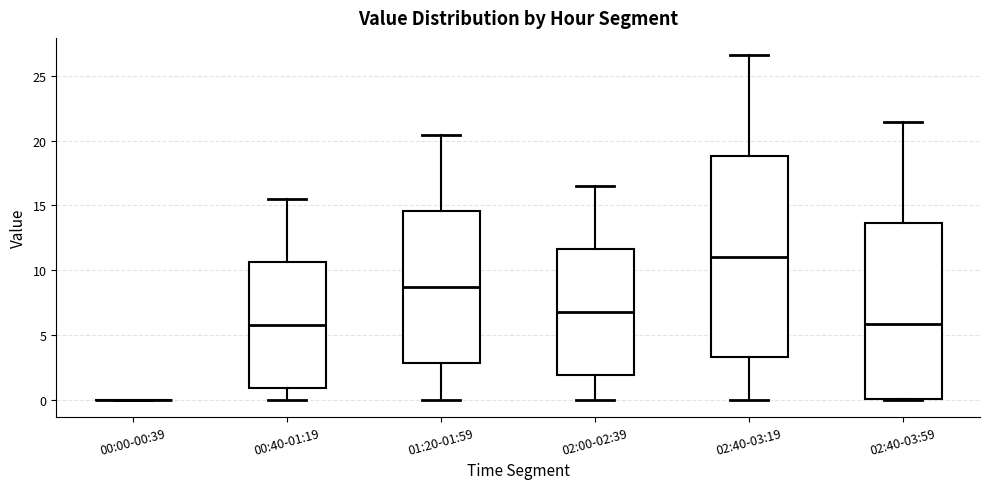

Reading left to right, transcribe this box plot: for each box, give where its median line is, the range the box spans, and where its two whiskers end, as read against the y-axis. The values are not printed on the chart, so give them approximately, as read against the axis.

00:00-00:39: box collapsed to a line at 0.0, whiskers 0.0 to 0.0
00:40-01:19: median 6.0, box 1.0 to 10.5, whiskers 0.0 to 15.5
01:20-01:59: median 8.5, box 3.0 to 14.5, whiskers 0.0 to 20.5
02:00-02:39: median 7.0, box 2.0 to 11.5, whiskers 0.0 to 16.5
02:40-03:19: median 11.0, box 3.5 to 19.0, whiskers 0.0 to 26.5
02:40-03:59: median 6.0, box 0.0 to 13.5, whiskers 0.0 to 21.5